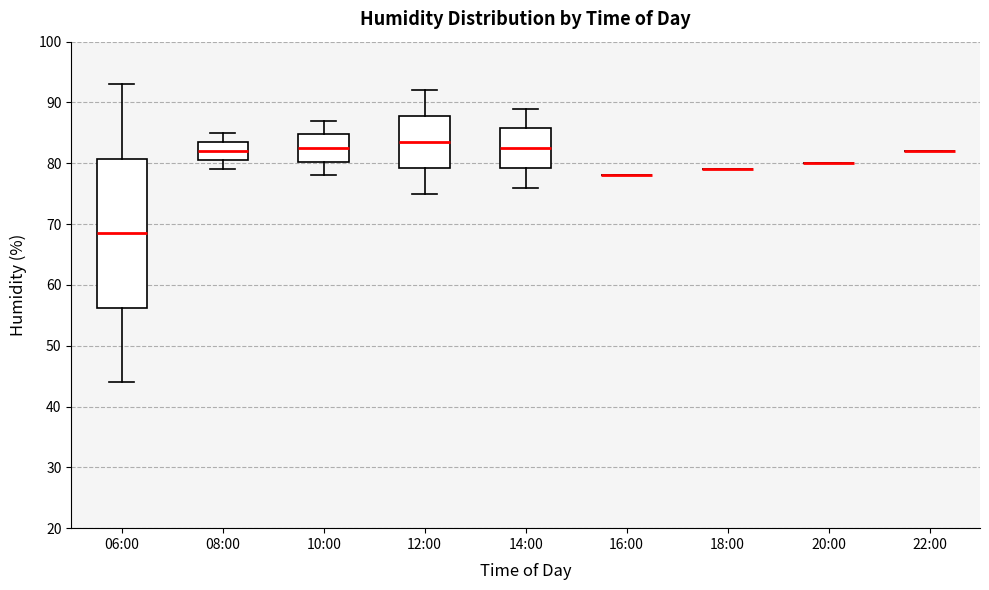

Comparing the boxes themselves (not the whiskers), which one is the tallest?

06:00